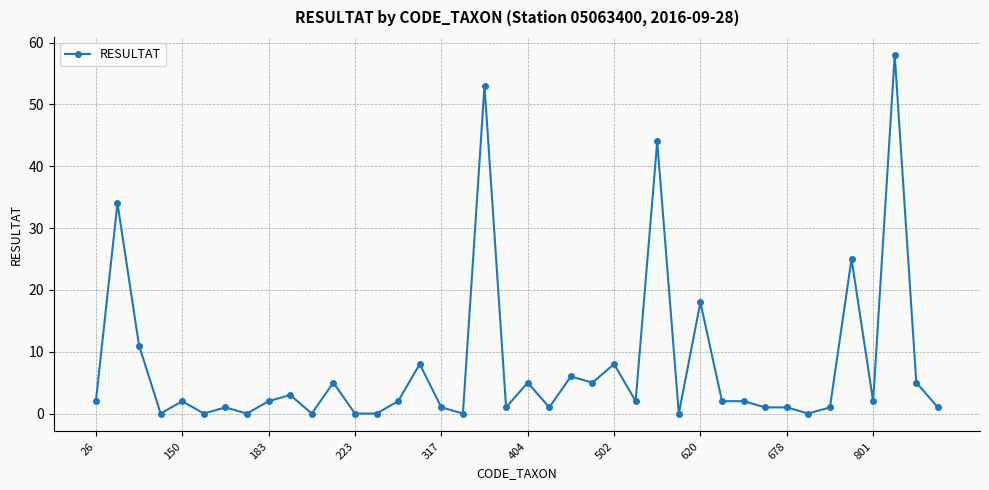

What is the greatest value displayed?

58